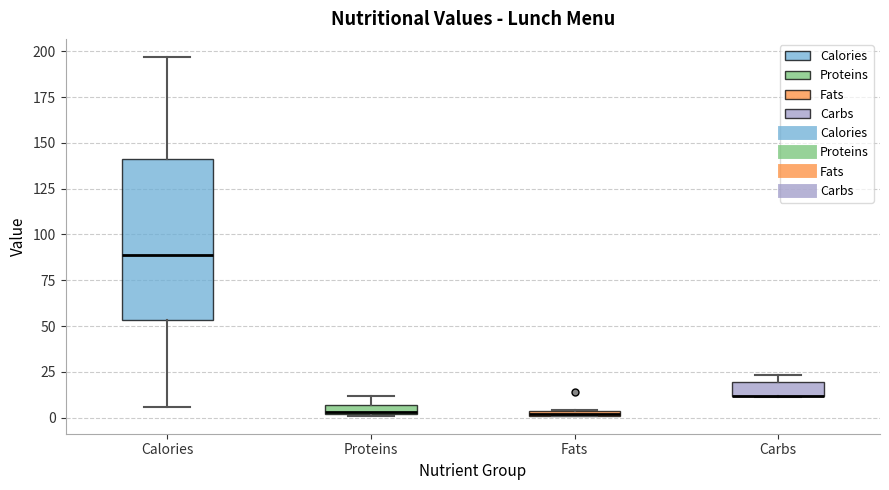

Where is the lower edge of the box for Carbs on the y-axis? The values are not printed on the chart, so give them approximately, as read against the axis.

10